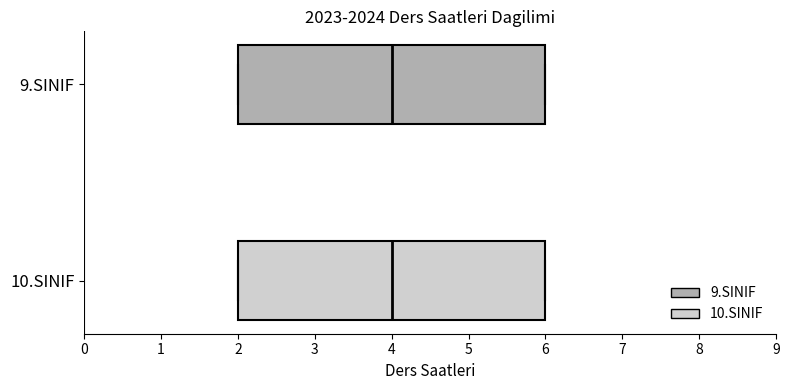

Where is the right edge of the box for 9.SINIF on the x-axis? The values are not printed on the chart, so give them approximately, as read against the axis.

6